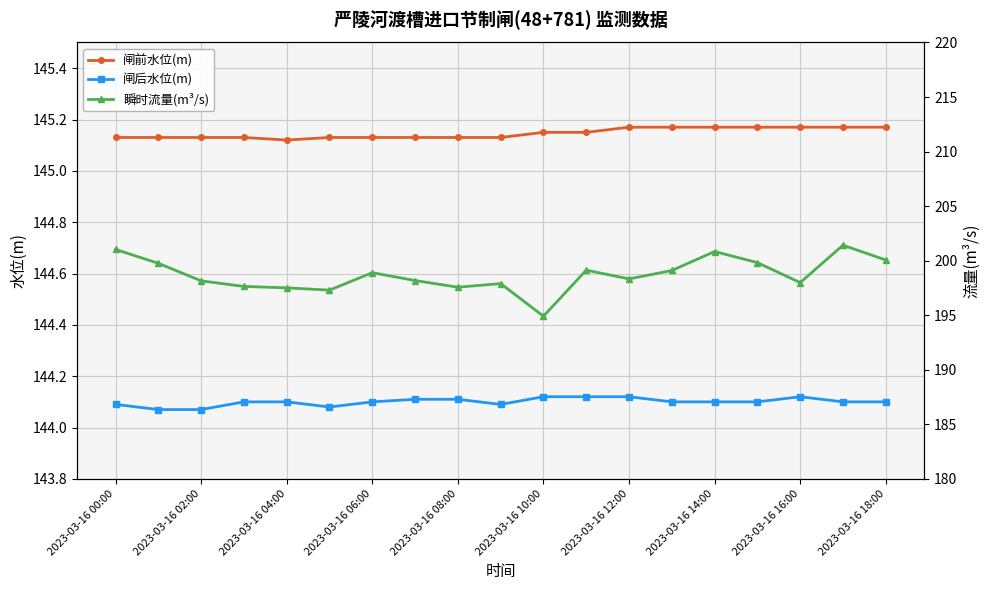

Which series has the largest total across all categories?

瞬时流量(m³/s)